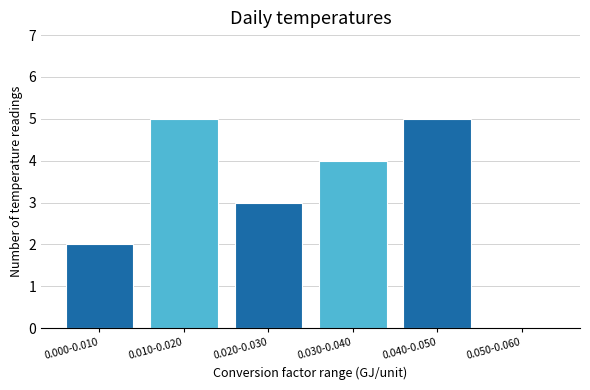

Reading left to right, what are all the values shown in this chart?

0.000-0.010=2	0.010-0.020=5	0.020-0.030=3	0.030-0.040=4	0.040-0.050=5	0.050-0.060=0